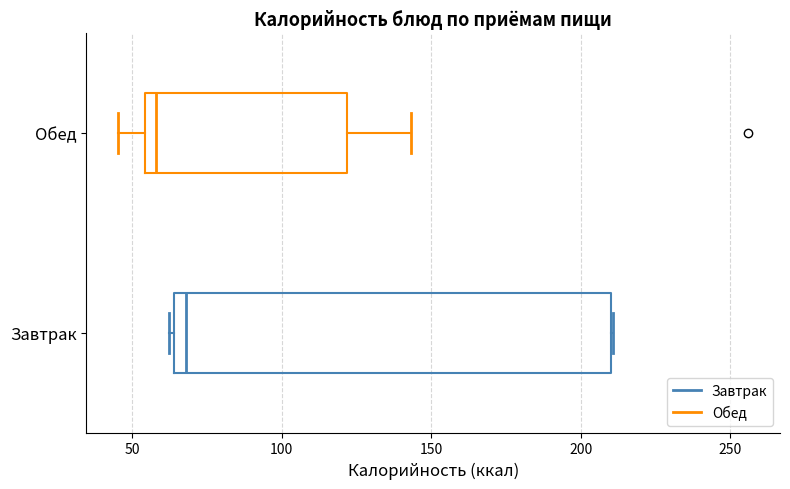

Reading bottom to top, read every box against the x-axis: the position of its median line, the range the box covers, and the ends of its whiskers. The values are not printed on the chart, so give them approximately, as read against the axis.

Завтрак: median 70, box 65 to 210, whiskers 60 to 210
Обед: median 60, box 55 to 120, whiskers 45 to 145